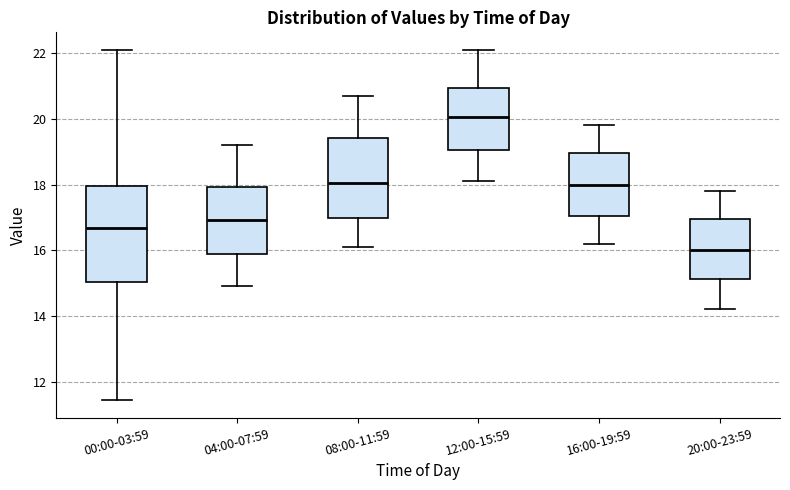

Which box has the lowest median line?

20:00-23:59